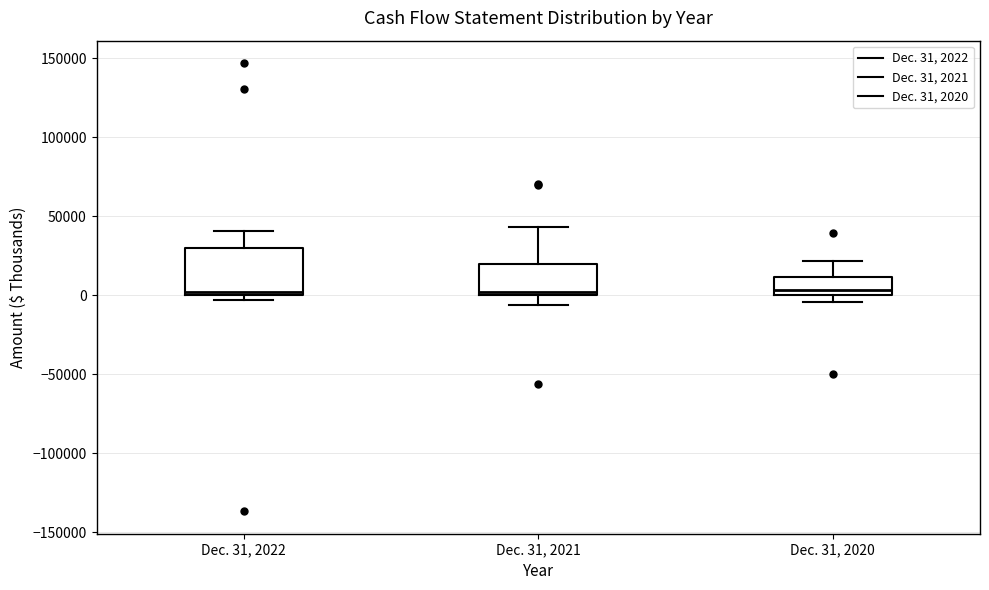

Reading left to right, transcribe this box plot: for each box, give where its median line is, the range the box spans, and where its two whiskers end, as read against the y-axis. The values are not printed on the chart, so give them approximately, as read against the axis.

Dec. 31, 2022: median 0 (just above the box's lower edge), box 0 to 30000, whiskers -5000 to 40000
Dec. 31, 2021: median 0 (just above the box's lower edge), box 0 to 20000, whiskers -5000 to 45000
Dec. 31, 2020: median 5000, box 0 to 10000, whiskers -5000 to 20000